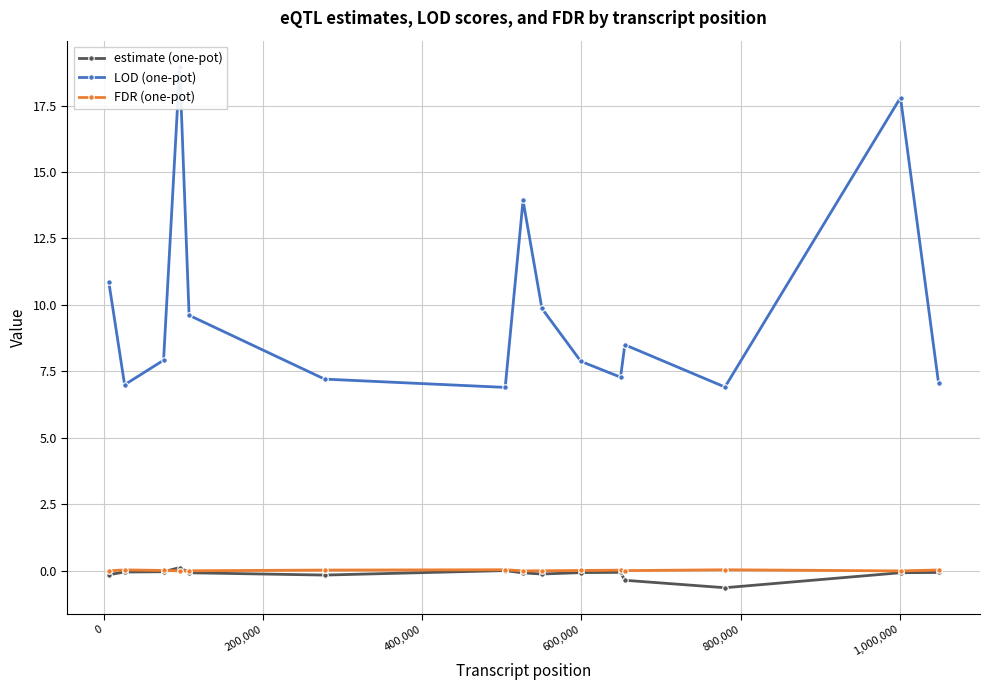

At how many categories does at least one series exceed 12?

3